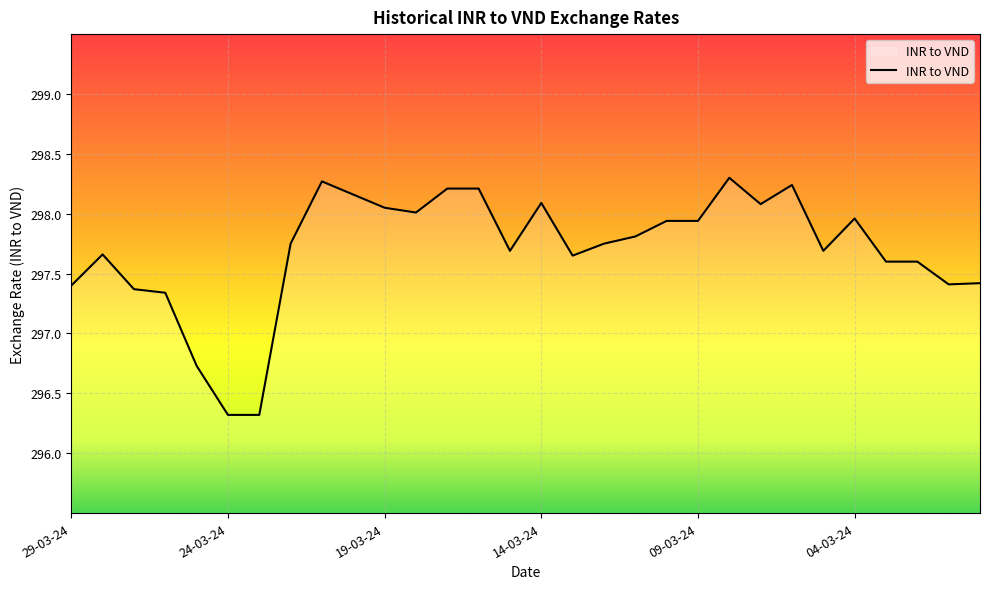

What is the maximum value shown in the chart?

298.3